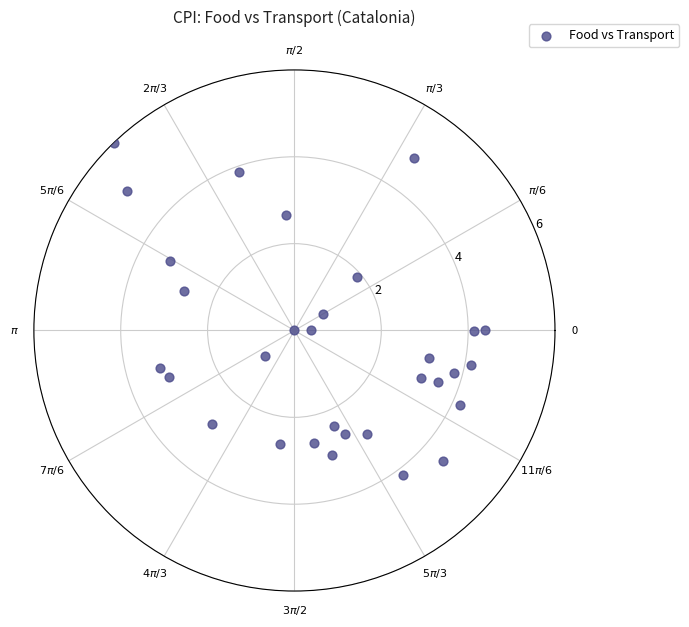

What is the range of Y values (max minus min)?

6.0